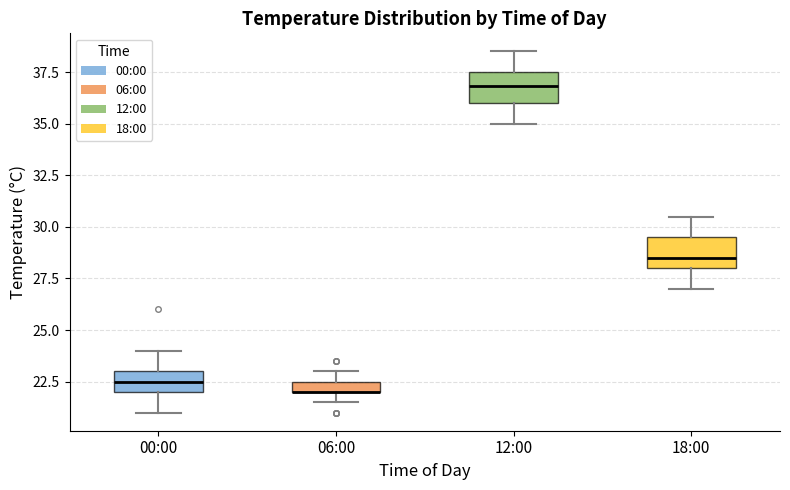

Where is the upper edge of the box for 06:00 on the y-axis? The values are not printed on the chart, so give them approximately, as read against the axis.

22.5